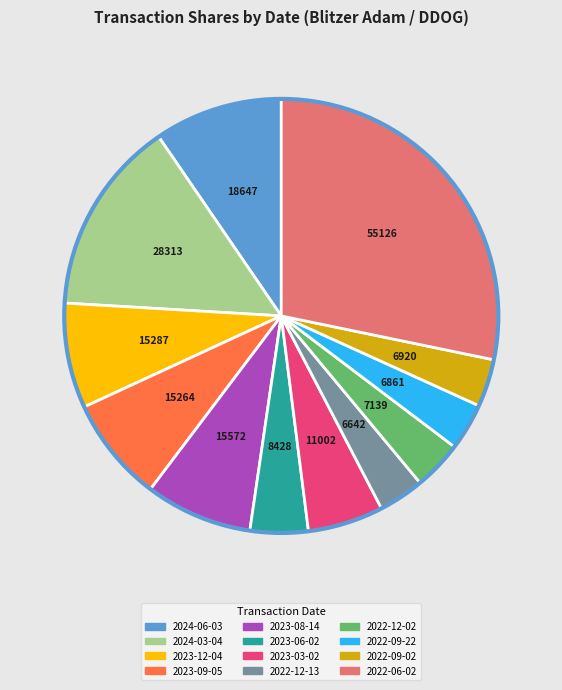

Which slice is the largest?

2022-06-02